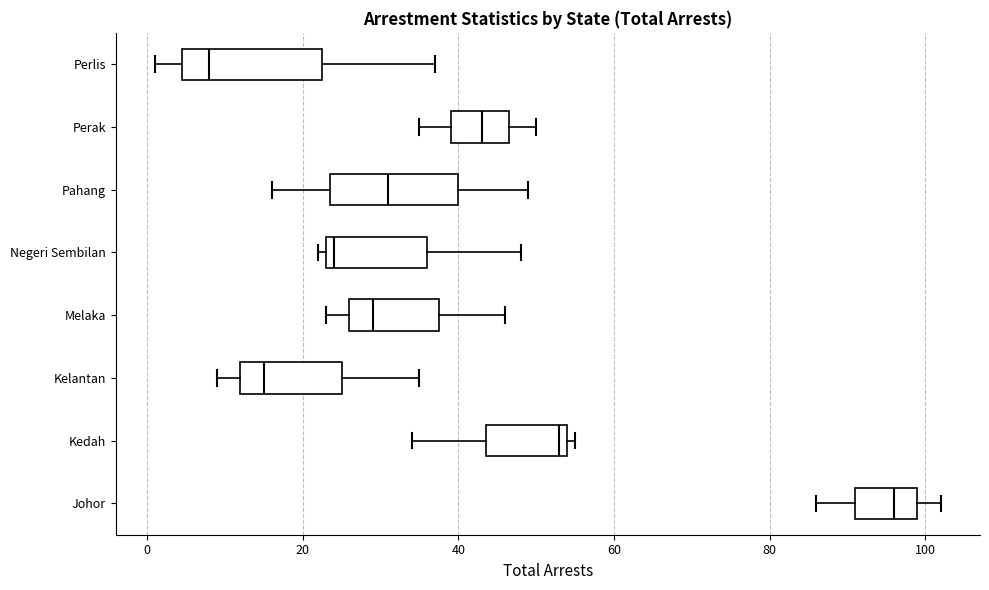

Where is the right edge of the box for Negeri Sembilan on the x-axis? The values are not printed on the chart, so give them approximately, as read against the axis.

36